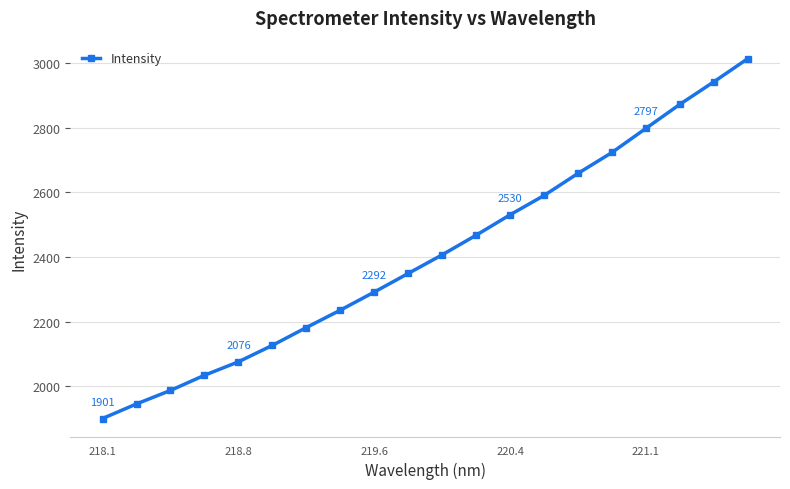

What is the minimum value shown in the chart?

1900.8